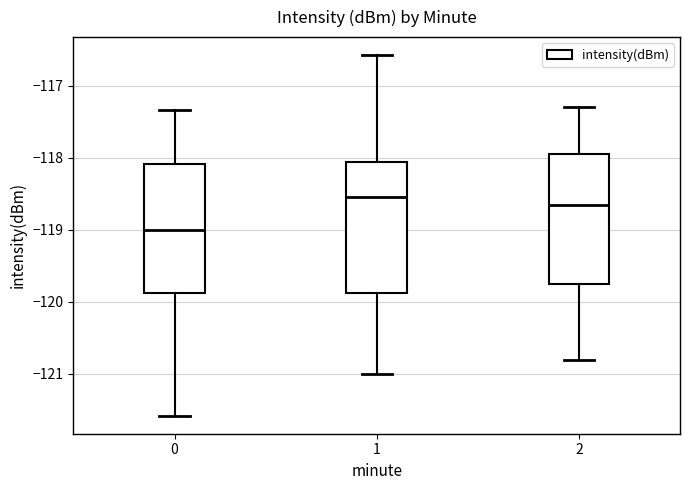

Reading left to right, transcribe this box plot: for each box, give where its median line is, the range the box spans, and where its two whiskers end, as read against the y-axis. The values are not printed on the chart, so give them approximately, as read against the axis.

0: median -119.0, box -119.9 to -118.1, whiskers -121.6 to -117.3
1: median -118.5, box -119.9 to -118.1, whiskers -121.0 to -116.6
2: median -118.6, box -119.7 to -117.9, whiskers -120.8 to -117.3